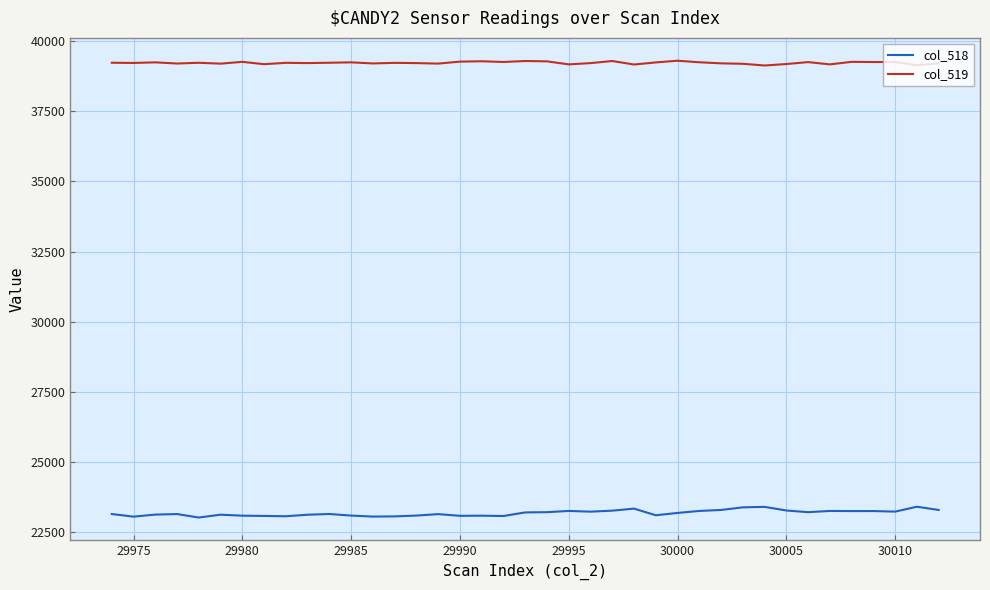

What are all the series names shown in the legend?

col_518, col_519